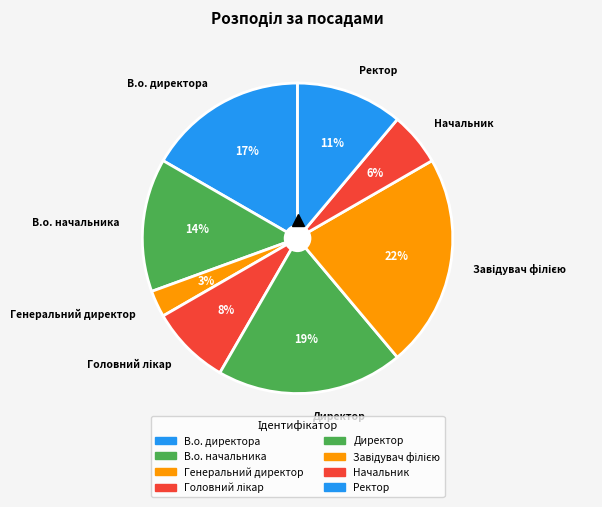

Which has a higher value, В.о. начальника or Генеральний директор?

В.о. начальника